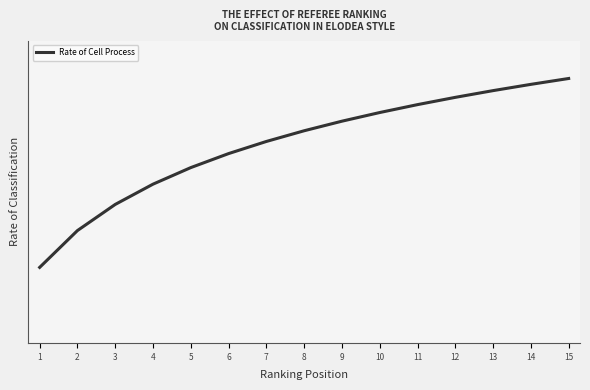

Between 13 and 14, which is larger?

14